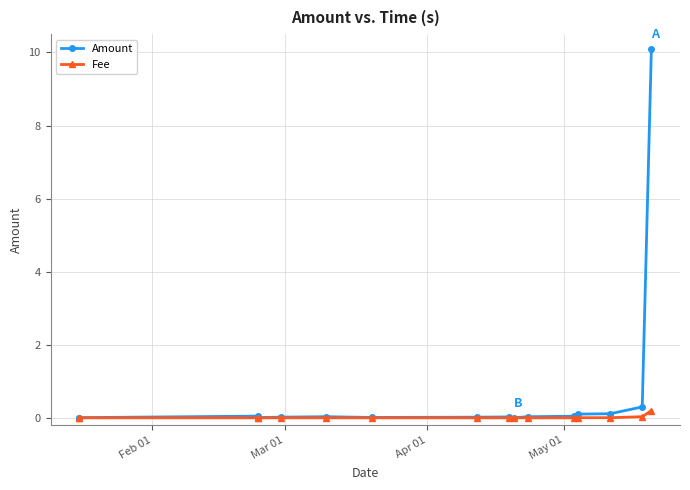

Which series has the largest range (max minus min)?

Amount